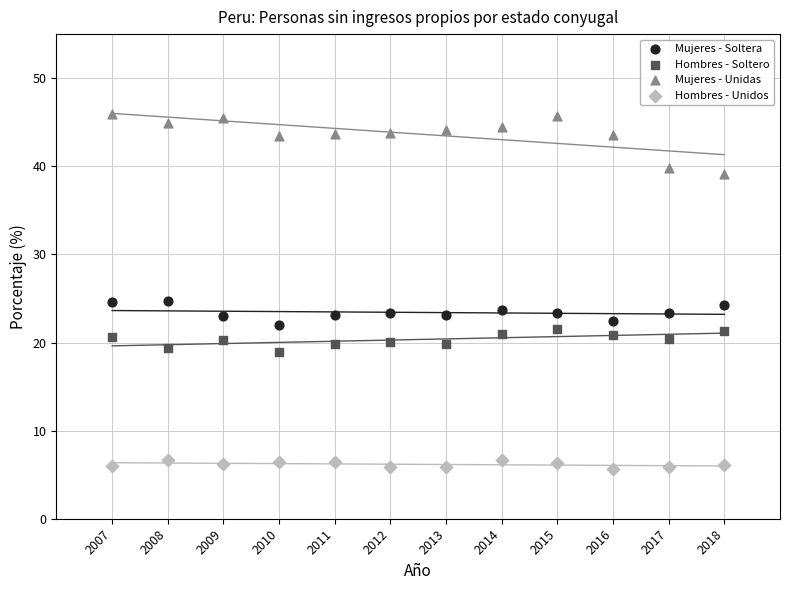

Across all data points, what is the range of X values (max minus min)?

11.0